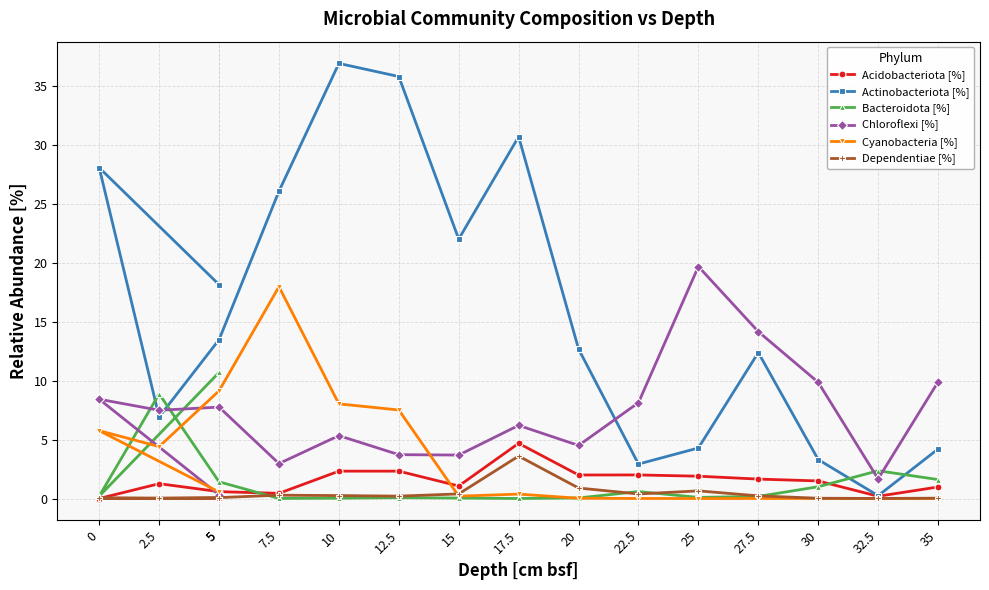

Which series ends up on top after the final intersection of Cyanobacteria [%] and Bacteroidota [%]?

Bacteroidota [%]